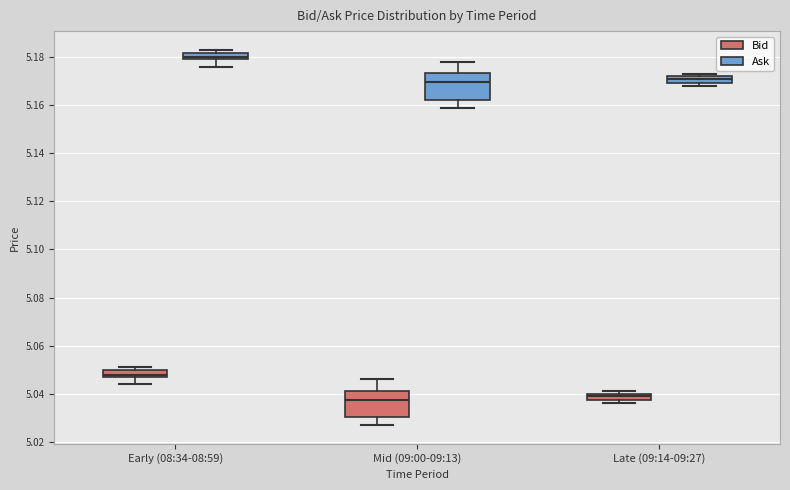

Where is the lower edge of the box for Mid (09:00-09:13) (Bid) on the y-axis? The values are not printed on the chart, so give them approximately, as read against the axis.

5.030